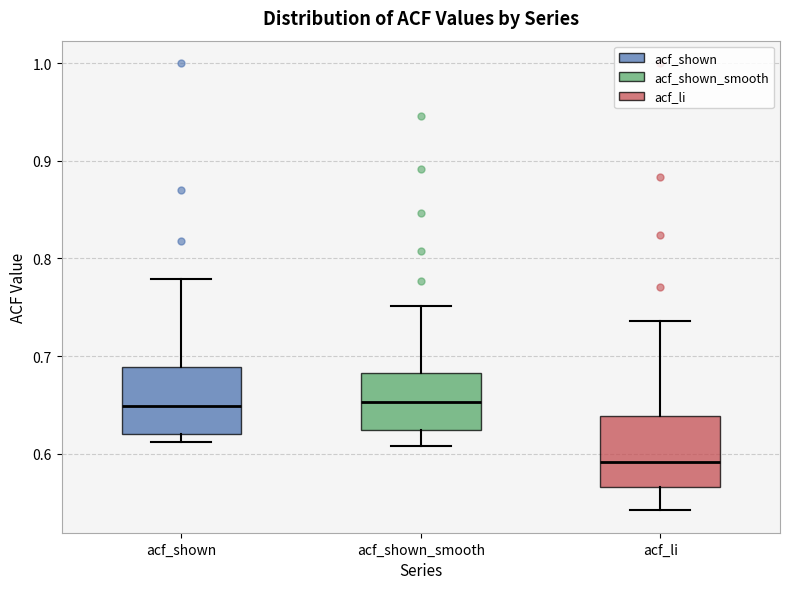

Reading left to right, transcribe this box plot: for each box, give where its median line is, the range the box spans, and where its two whiskers end, as read against the y-axis. The values are not printed on the chart, so give them approximately, as read against the axis.

acf_shown: median 0.65, box 0.62 to 0.69, whiskers 0.61 to 0.78
acf_shown_smooth: median 0.65, box 0.62 to 0.68, whiskers 0.61 to 0.75
acf_li: median 0.59, box 0.57 to 0.64, whiskers 0.54 to 0.74